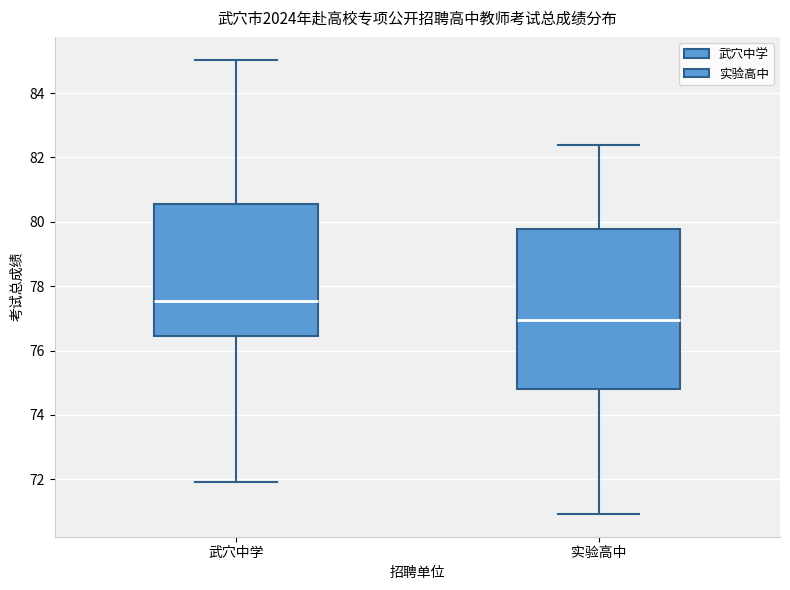

Where is the upper edge of the box for 武穴中学 on the y-axis? The values are not printed on the chart, so give them approximately, as read against the axis.

80.6